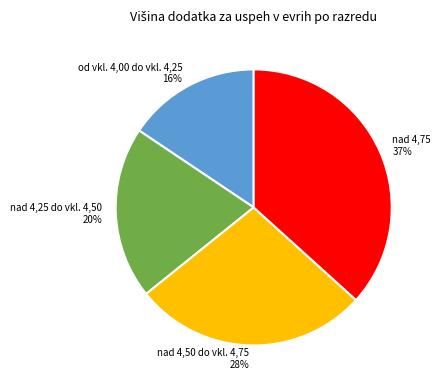

Which category has the smallest portion of the pie?

od vkl. 4,00 do vkl. 4,25